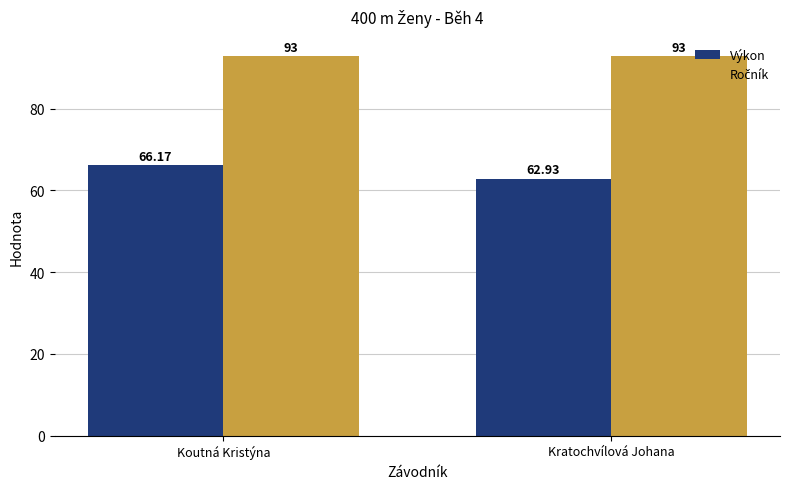

Between Koutná Kristýna and Kratochvílová Johana, which series saw the biggest shift?

Výkon